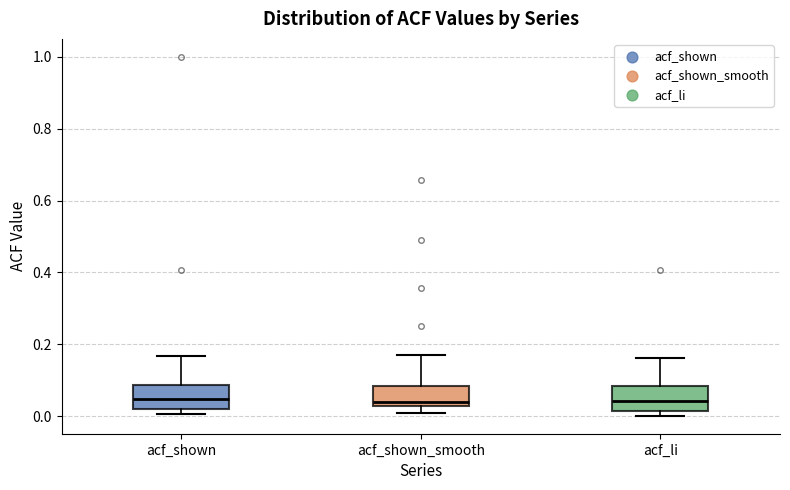

Where is the upper edge of the box for acf_li on the y-axis? The values are not printed on the chart, so give them approximately, as read against the axis.

0.08